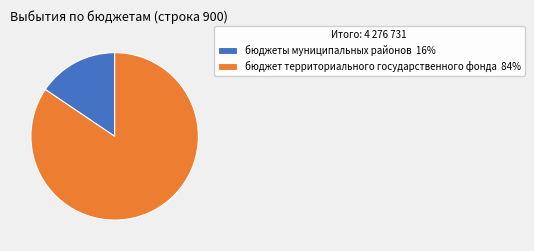

The бюджеты муниципальных районов 16% slice represents 16% of the pie. True or false?

True